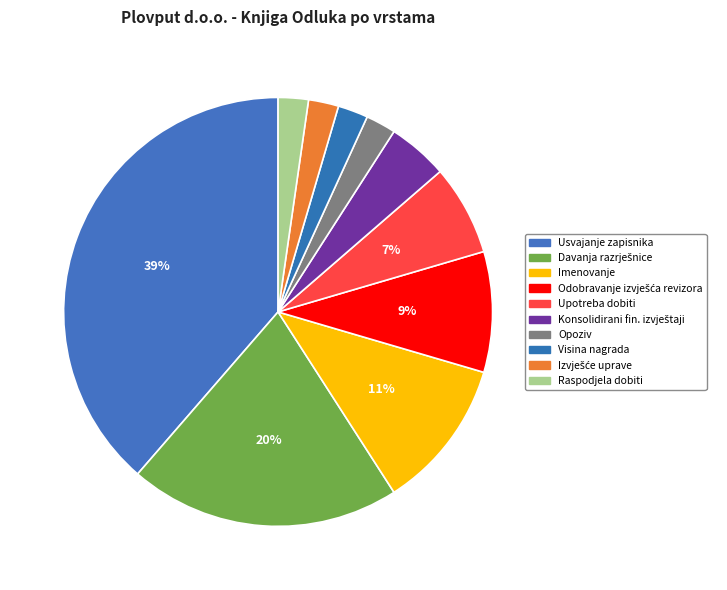

Is there any slice that represents more than half of the pie?

No